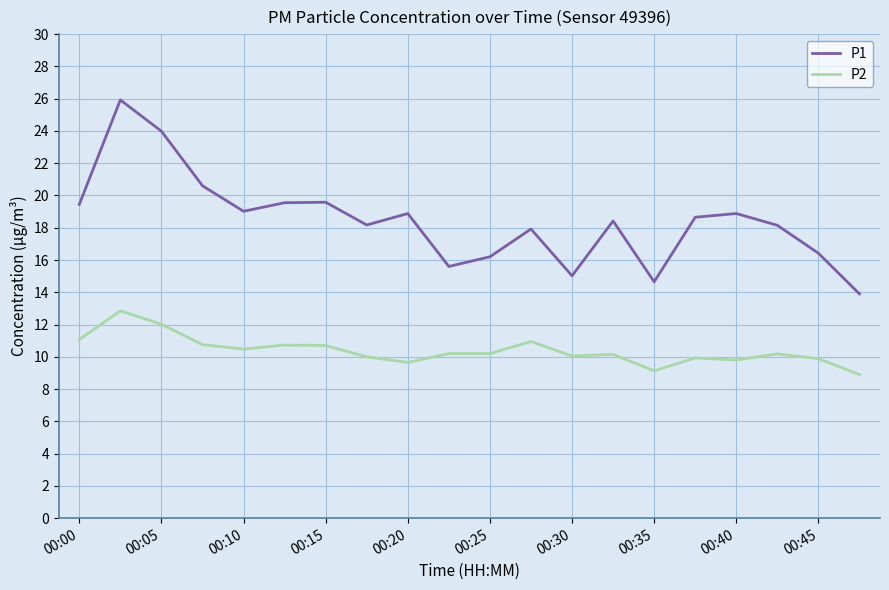

What is the smallest value displayed?

8.9